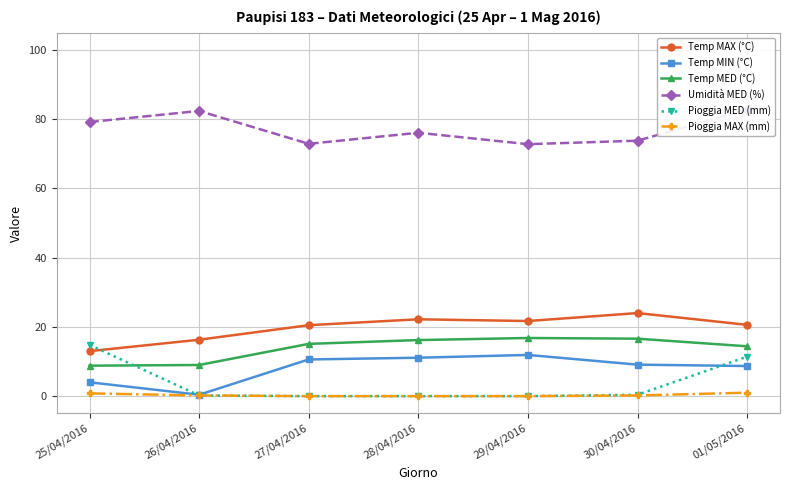

True or false: Temp MIN (°C) has more than 1 points higher than both neighbors.

False